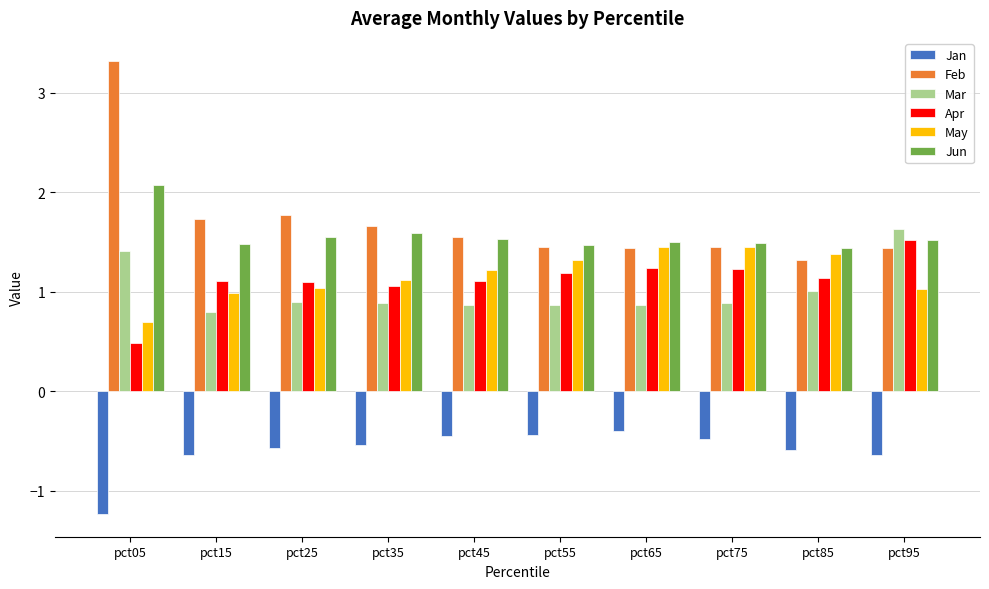

The value of Jan at pct85 is -0.3. True or false?

False